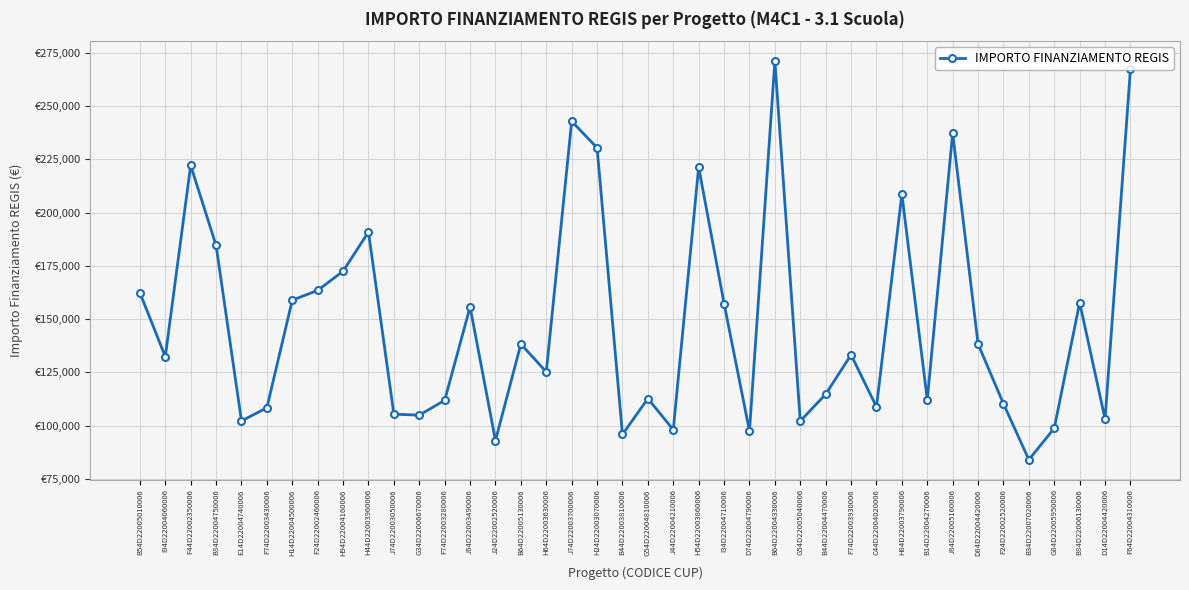

Between H84D22003790006 and I34D22004710006, which is larger?

H84D22003790006